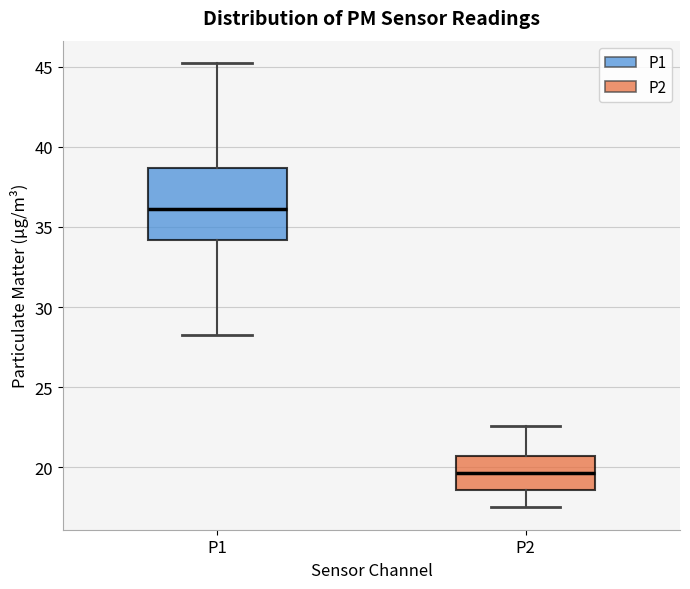

Reading left to right, transcribe this box plot: for each box, give where its median line is, the range the box spans, and where its two whiskers end, as read against the y-axis. The values are not printed on the chart, so give them approximately, as read against the axis.

P1: median 36.0, box 34.0 to 38.5, whiskers 28.5 to 45.0
P2: median 19.5, box 18.5 to 20.5, whiskers 17.5 to 22.5